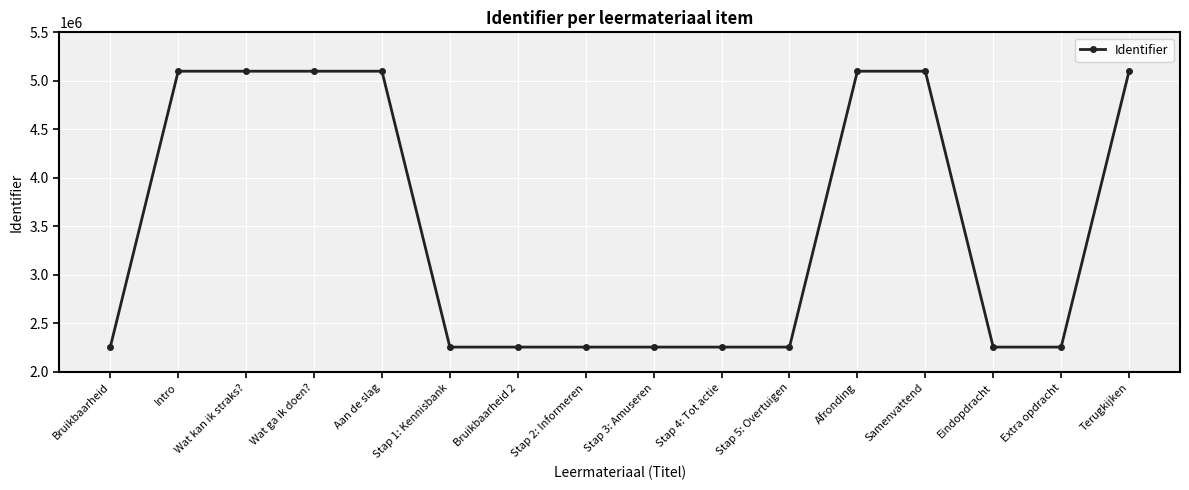

Between Extra opdracht and Aan de slag, which is larger?

Aan de slag